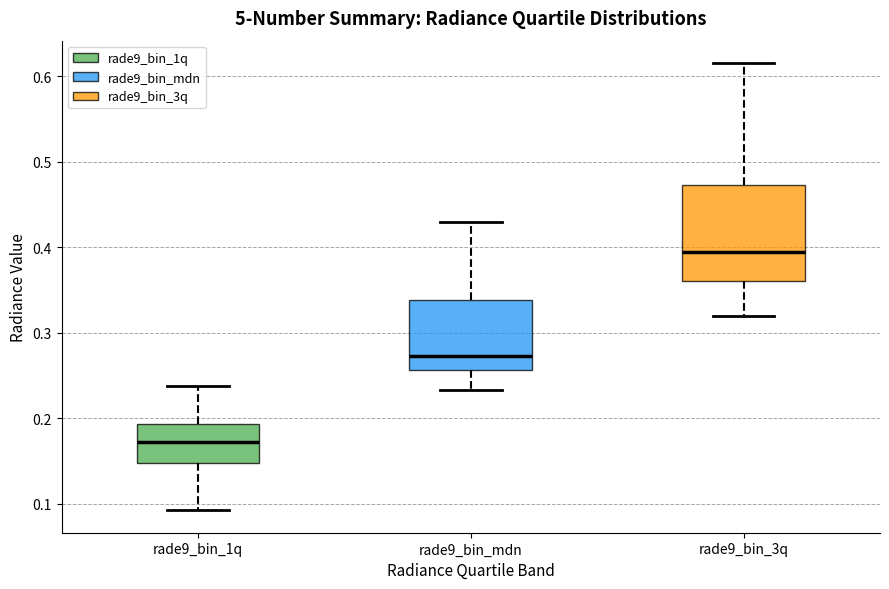

Which box is the tallest, from its lower edge to its upper edge?

rade9_bin_3q